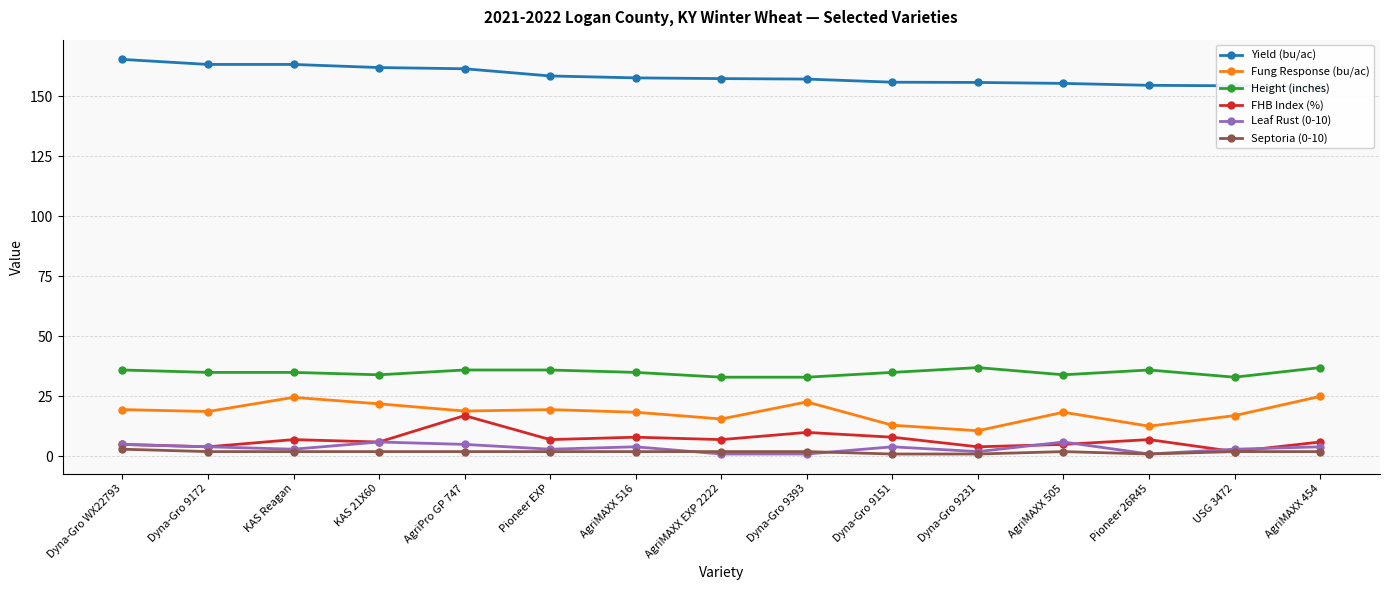

True or false: Yield (bu/ac) has a value of 81.8 at Dyna-Gro 9151.

False